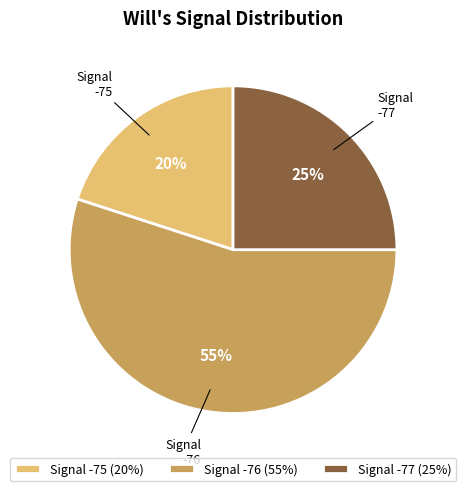

Do Signal -77 (25%) and Signal -75 (20%) together represent more than half of the pie?

No